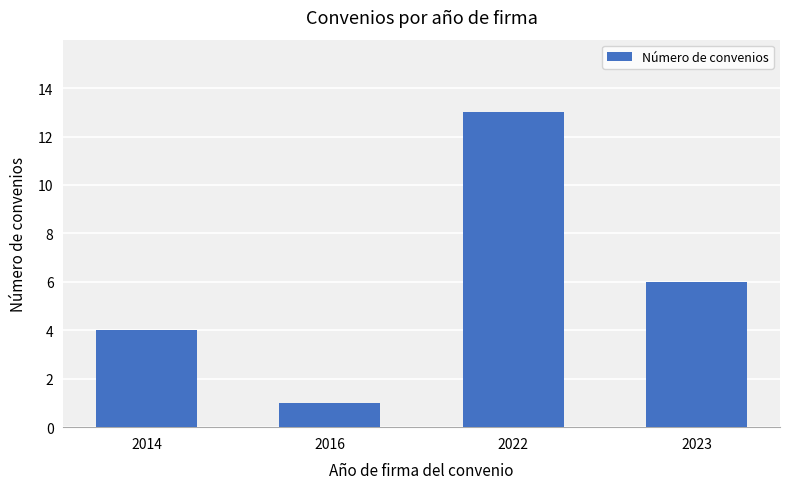

What is the ratio of the value at 2014 to the value at 2022?

0.3